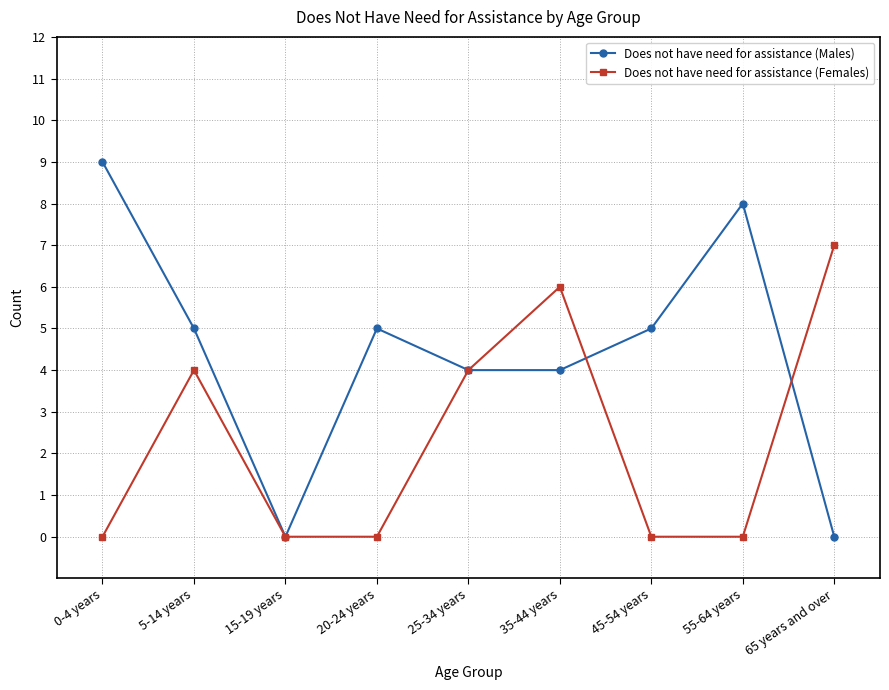

What is the difference between the Does not have need for assistance (Males) values at 25-34 years and 65 years and over?

4